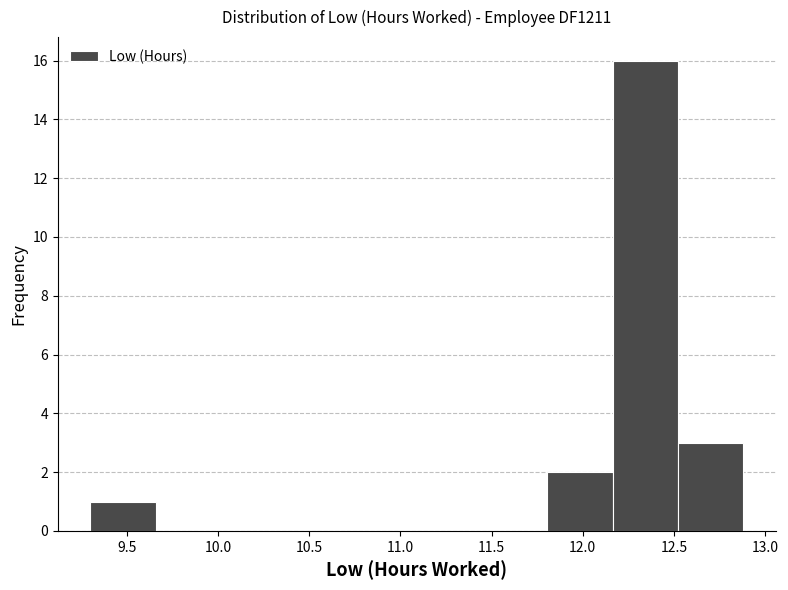

Reading left to right, transcribe this chart: for each bar, give the range it covers on the x-axis and its height. Neither the bar edges nor the heights are printed on the chart, so give them approximately, as read against the axes.

9.30 to 9.65: 1
9.65 to 10.00: 0
10.00 to 10.35: 0
10.35 to 10.75: 0
10.75 to 11.10: 0
11.10 to 11.45: 0
11.45 to 11.80: 0
11.80 to 12.15: 2
12.15 to 12.50: 16
12.50 to 12.90: 3